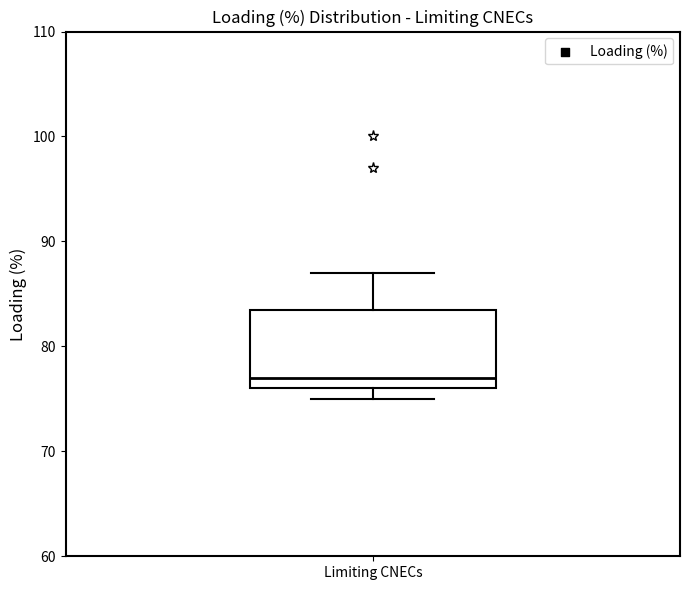

Transcribe this box plot: give where the median line is, the range the box spans, and where the two whiskers end, as read against the y-axis. The values are not printed on the chart, so give them approximately, as read against the axis.

median 77, box 76 to 84, whiskers 75 to 87